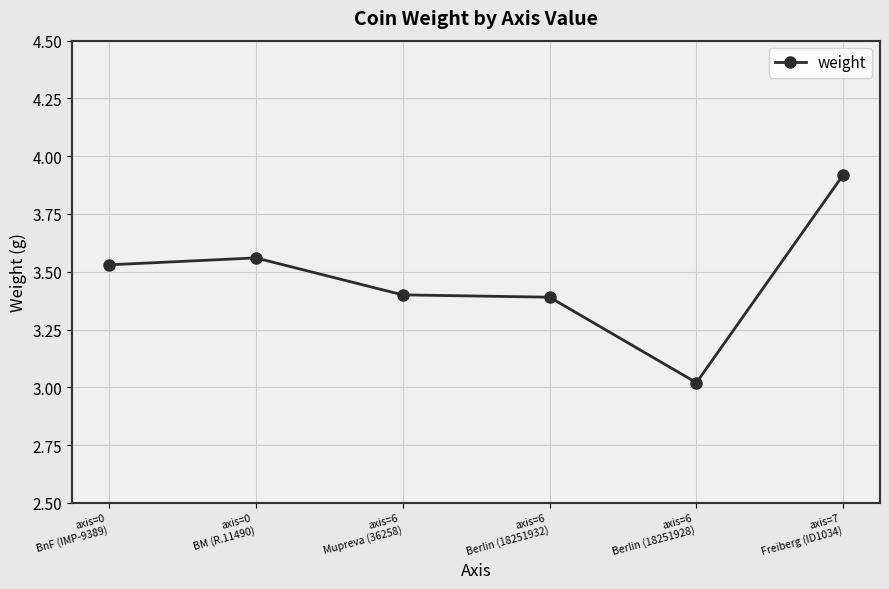

Reading right to left, what are all the values shown in this chart?

axis=7
Freiberg (ID1034)=3.9	axis=6
Berlin (18251928)=3.0	axis=6
Berlin (18251932)=3.4	axis=6
Mupreva (36258)=3.4	axis=0
BM (R.11490)=3.6	axis=0
BnF (IMP-9389)=3.5